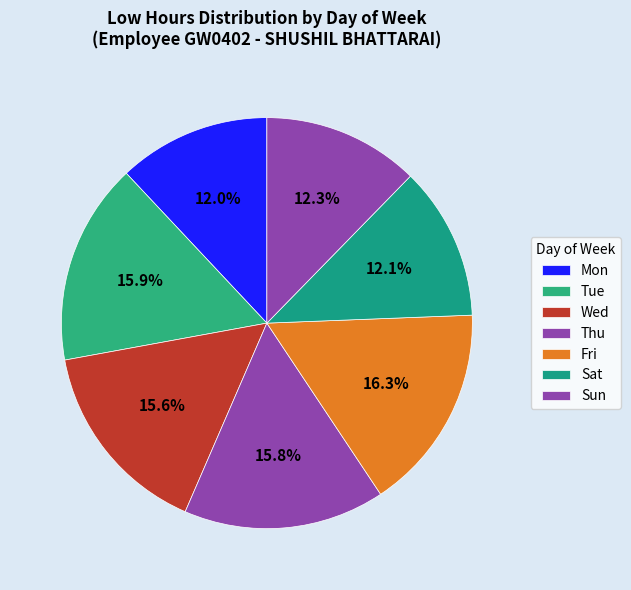

Does Fri account for over 50% of the chart?

No